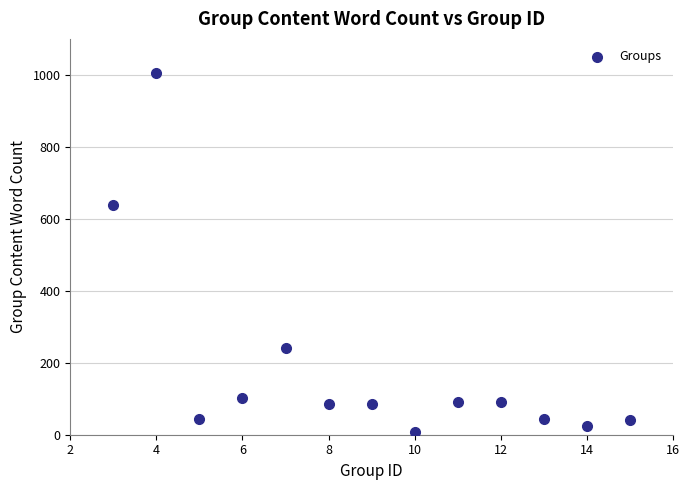

What Y value in the scatter plot is closest to 505?

638